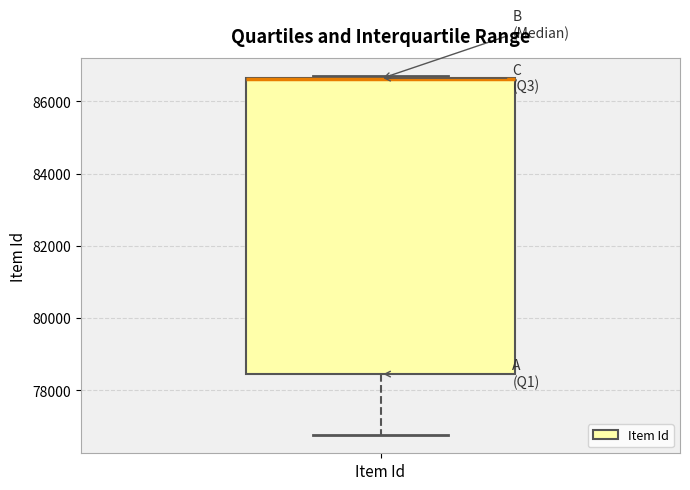

Read this box plot against the y-axis: the position of the median line, the range covered by the box, and the ends of both whiskers. The values are not printed on the chart, so give them approximately, as read against the axis.

median 86600 (drawn on the box's upper edge), box 78400 to 86600, whiskers 76800 to 86600